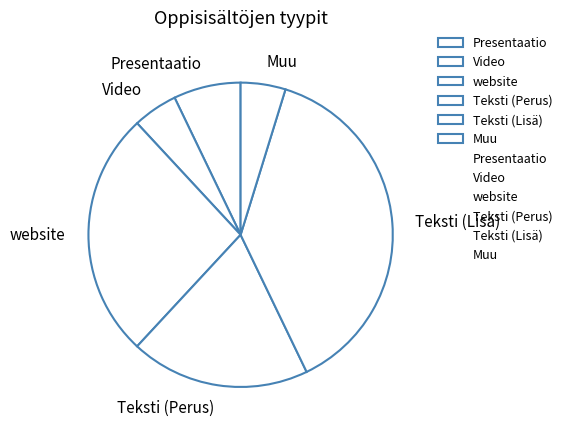

To the nearest percent, what percentage of the pie is Teksti (Lisä)?

40%